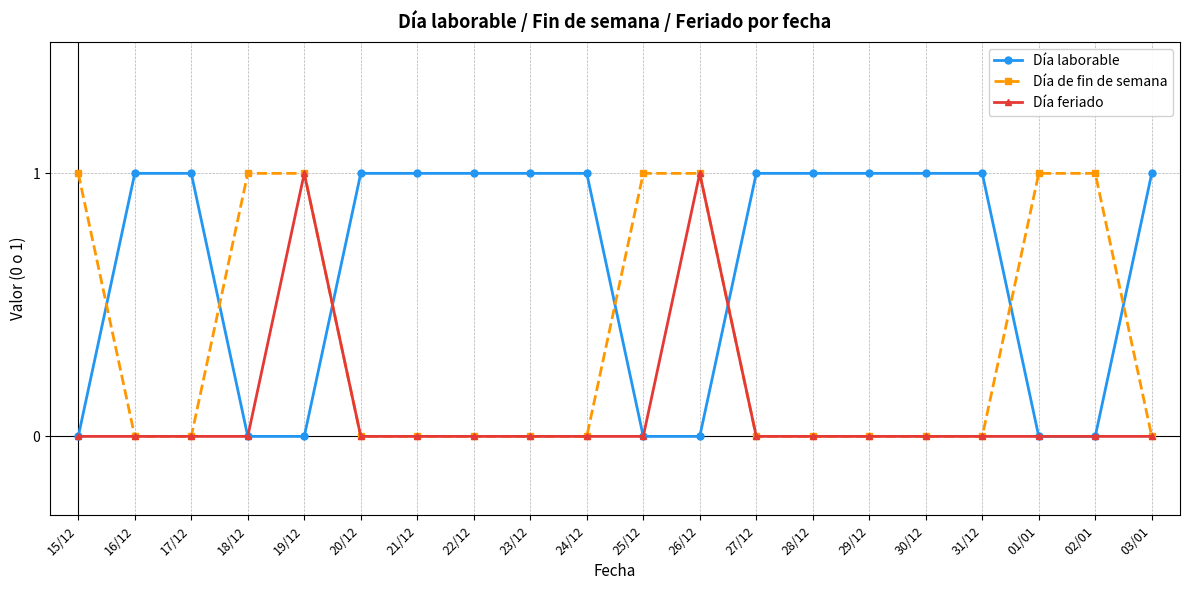

List the series in order of their overall mean, highest first.

Día laborable, Día de fin de semana, Día feriado